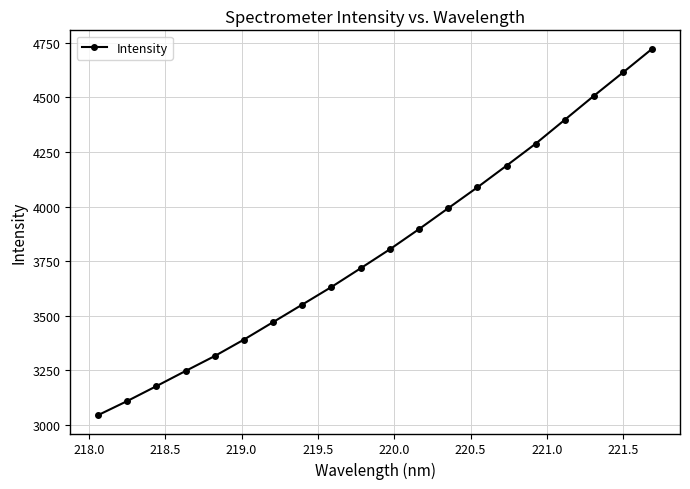

What is the difference between the second highest and minimum values?

1571.0